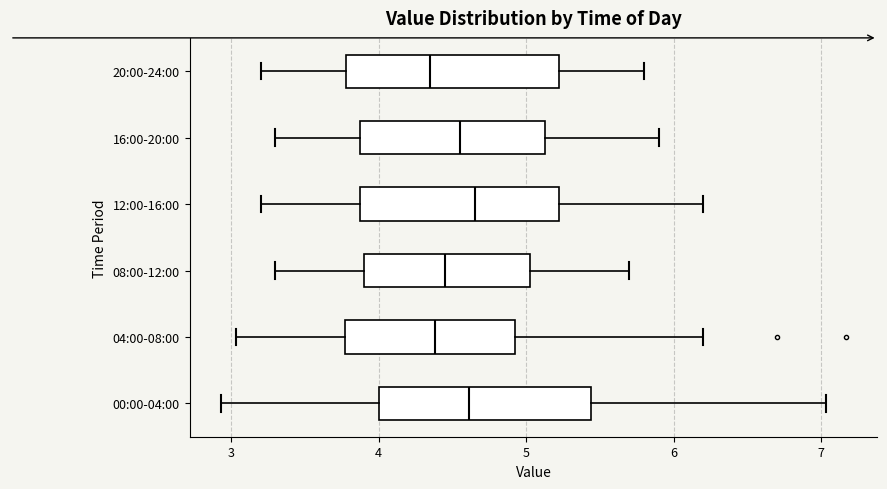

Reading bottom to top, transcribe this box plot: for each box, give where its median line is, the range the box spans, and where its two whiskers end, as read against the x-axis. The values are not printed on the chart, so give them approximately, as read against the axis.

00:00-04:00: median 4.6, box 4.0 to 5.4, whiskers 2.9 to 7.0
04:00-08:00: median 4.4, box 3.8 to 4.9, whiskers 3.0 to 6.2
08:00-12:00: median 4.5, box 3.9 to 5.0, whiskers 3.3 to 5.7
12:00-16:00: median 4.7, box 3.9 to 5.2, whiskers 3.2 to 6.2
16:00-20:00: median 4.6, box 3.9 to 5.1, whiskers 3.3 to 5.9
20:00-24:00: median 4.4, box 3.8 to 5.2, whiskers 3.2 to 5.8